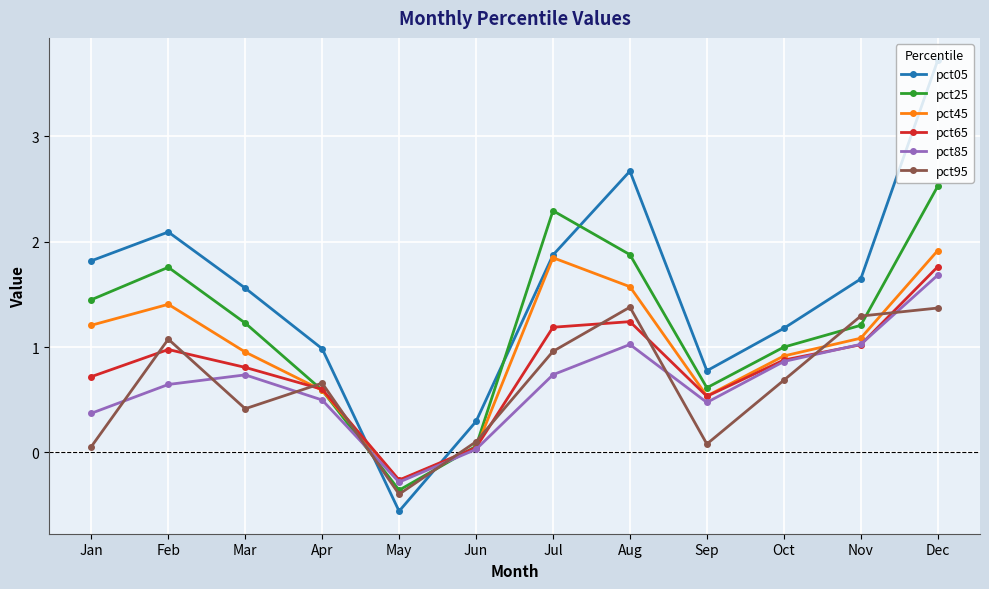

The pct95 series shows 0.4 at Oct. True or false?

False